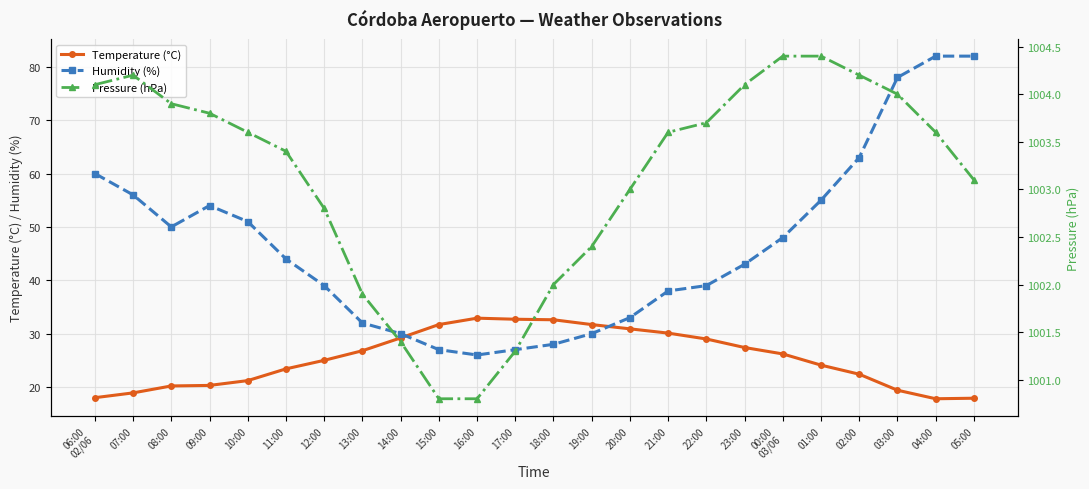

What is the label of the 12th point from the right?

18:00